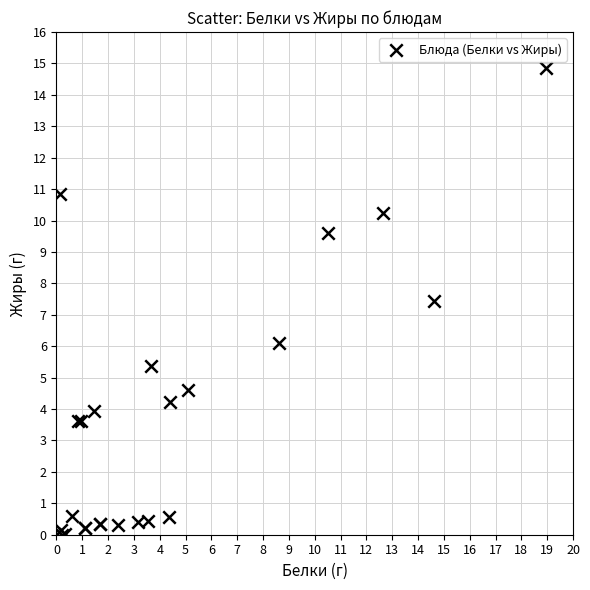

What Y value in the scatter plot is closest to 7?

7.4